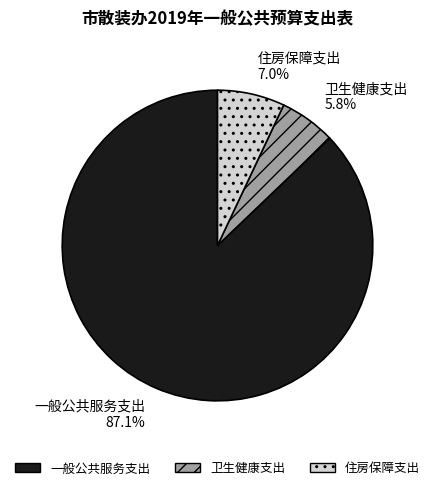

To the nearest percent, what portion does 卫生健康支出 represent?

6%